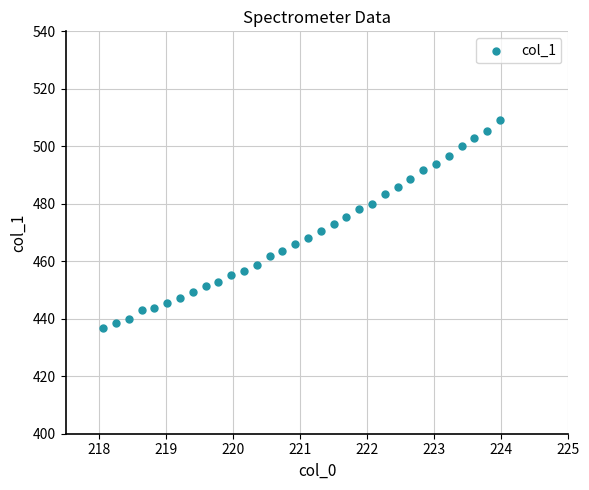

What is the range of X values (max minus min)?

5.9